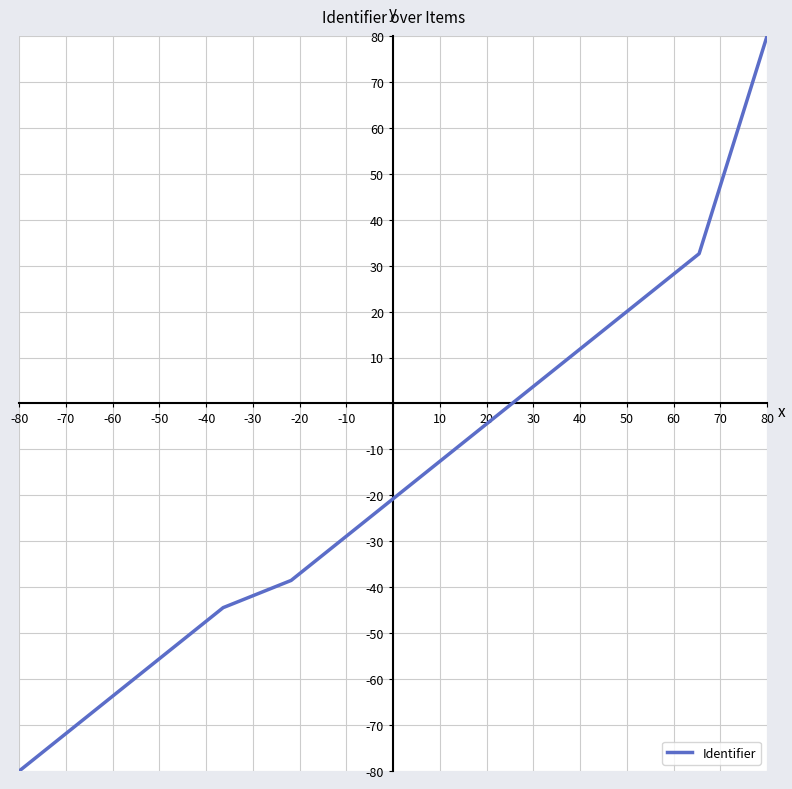

What is the difference between the maximum and minimum values?

160.0